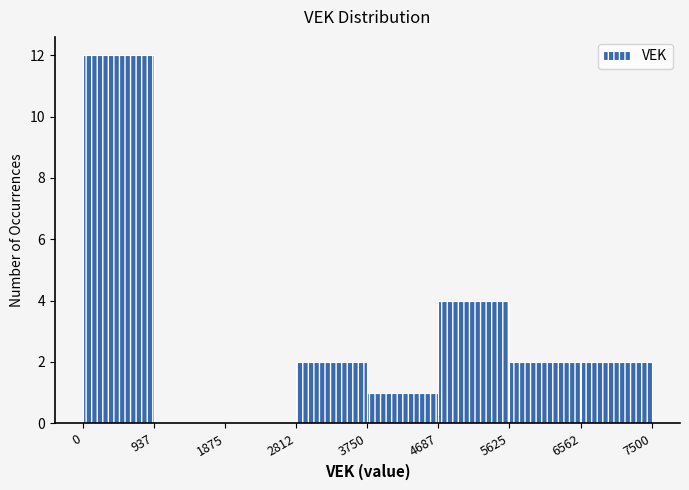

How tall is the bar that spans 5625 to 6562 on the x-axis? The values are not printed on the chart, so give them approximately, as read against the axis.

2